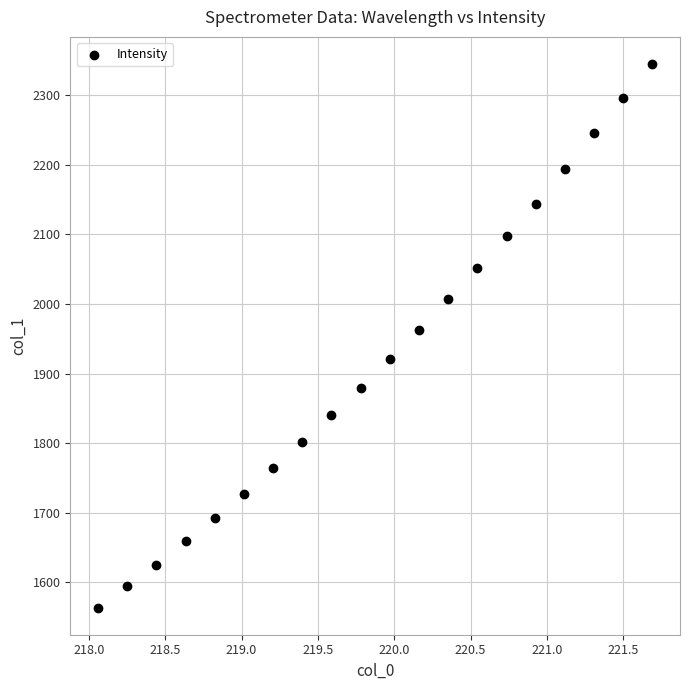

What is the range of Y values (max minus min)?

780.5